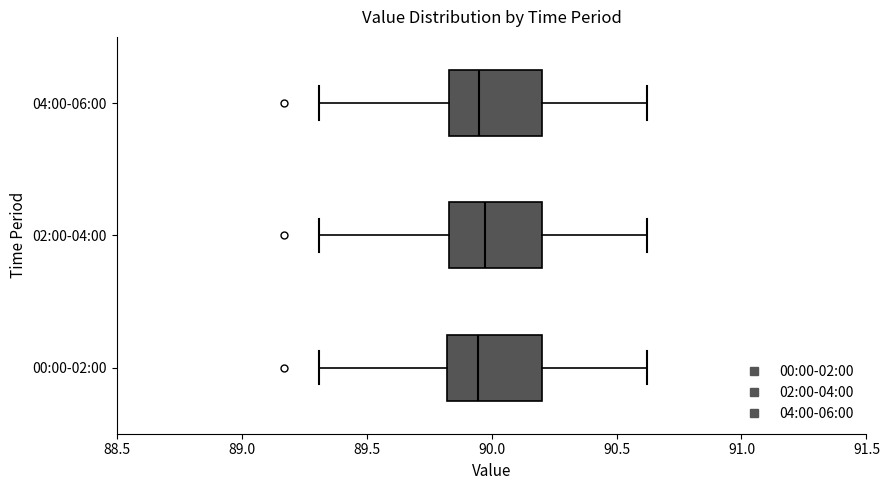

Reading bottom to top, transcribe this box plot: for each box, give where its median line is, the range the box spans, and where its two whiskers end, as read against the x-axis. The values are not printed on the chart, so give them approximately, as read against the axis.

00:00-02:00: median 89.95, box 89.80 to 90.20, whiskers 89.30 to 90.60
02:00-04:00: median 90.00, box 89.85 to 90.20, whiskers 89.30 to 90.60
04:00-06:00: median 89.95, box 89.85 to 90.20, whiskers 89.30 to 90.60